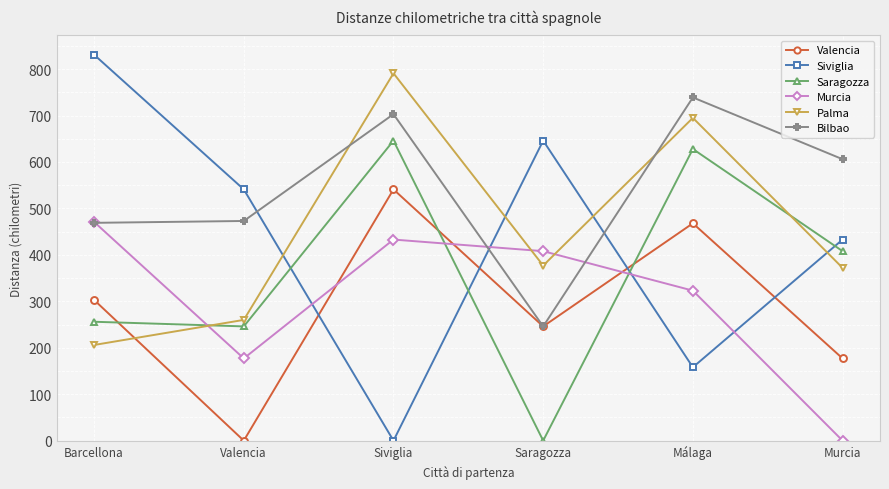

Is this an area chart (filled region under the line)?

No